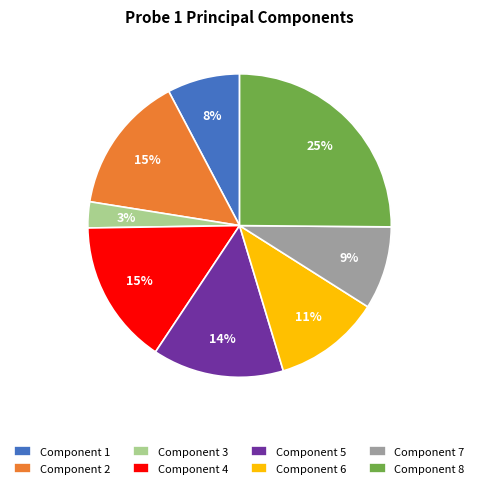

Which category has the biggest portion of the pie?

Component 8